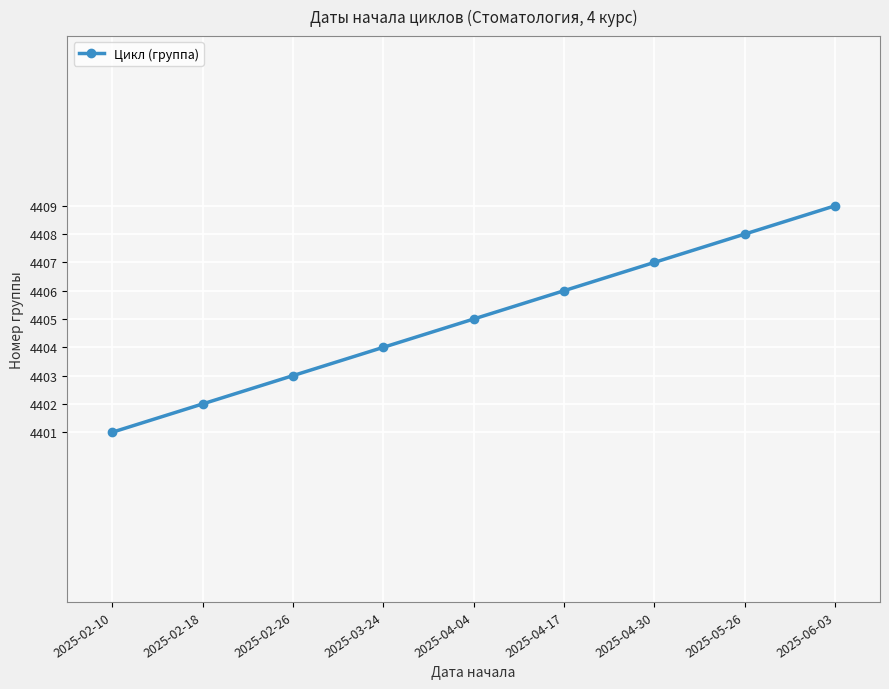

True or false: there are more than 2 points higher than both neighbors.

False